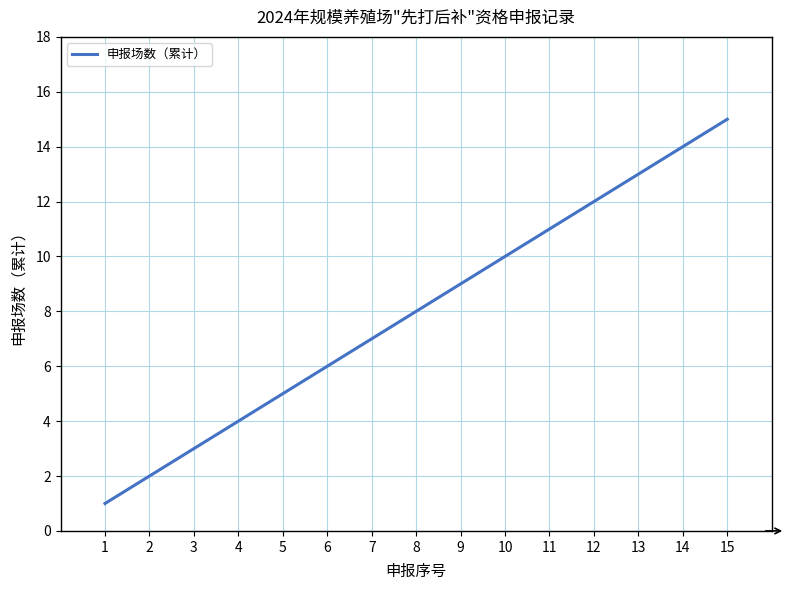

Count the number of data series in this chart.

1